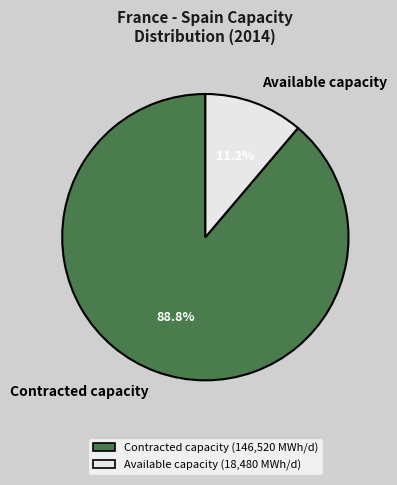

Rank the categories by value from highest to lowest.

Contracted capacity, Available capacity